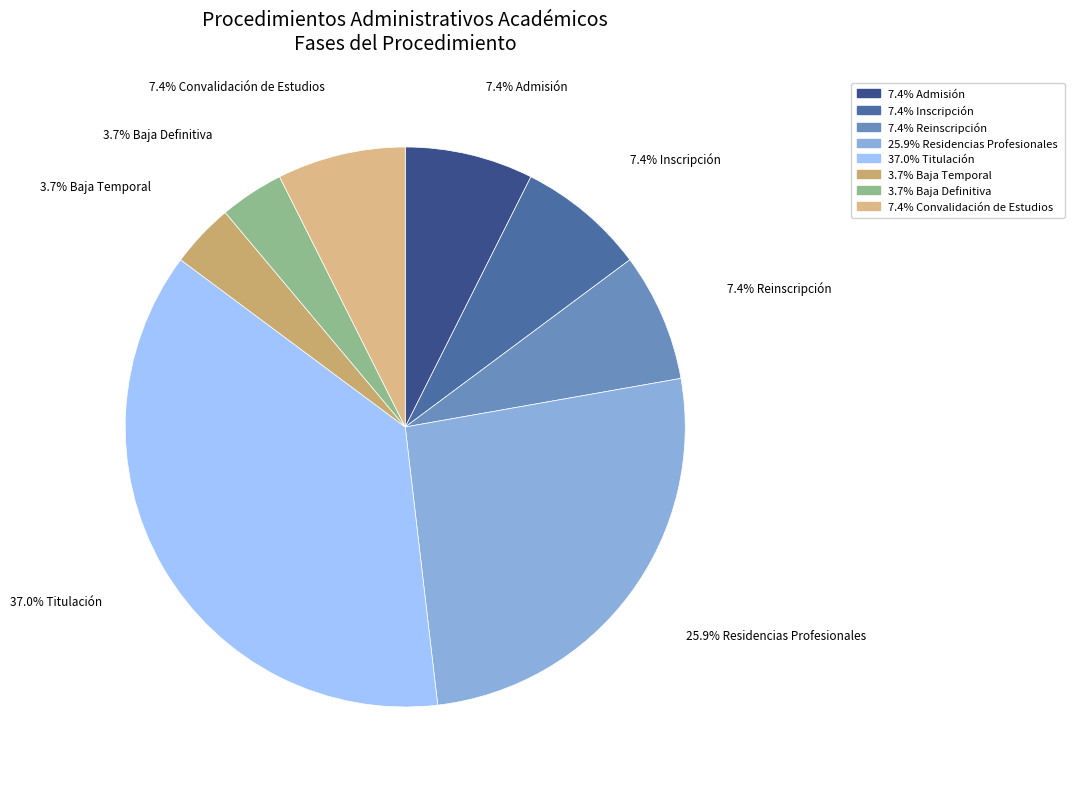

How many slices are in this pie chart?

8